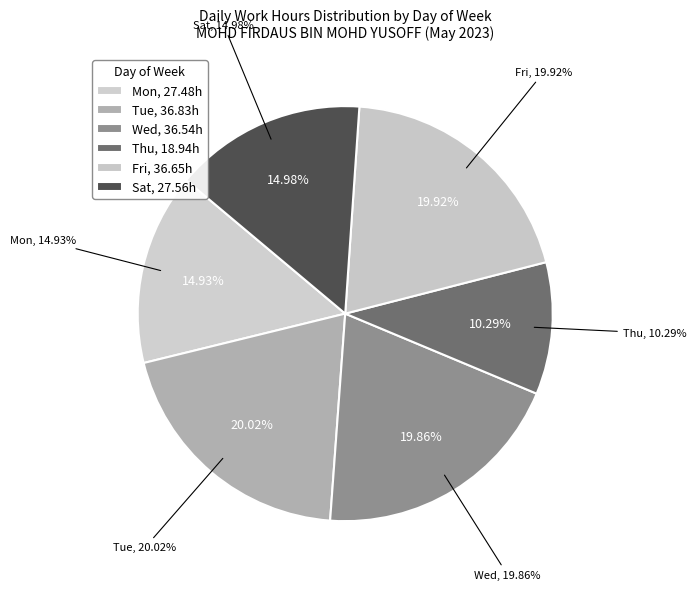

Is there any slice that represents more than half of the pie?

No